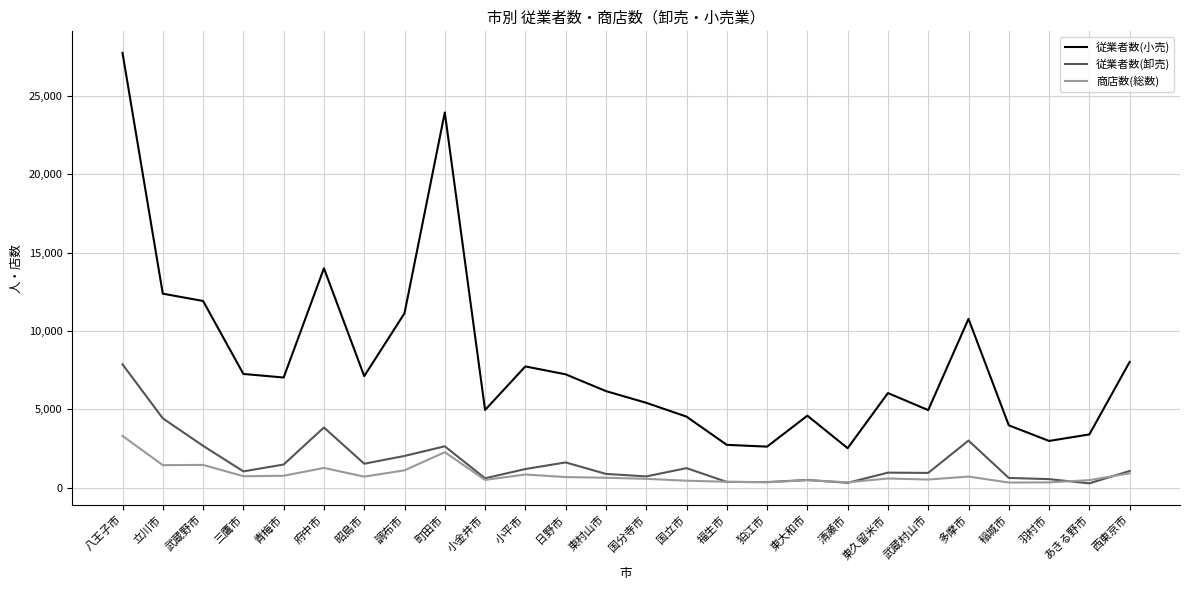

At 立川市, list the series in order from largest to smallest.

従業者数(小売), 従業者数(卸売), 商店数(総数)